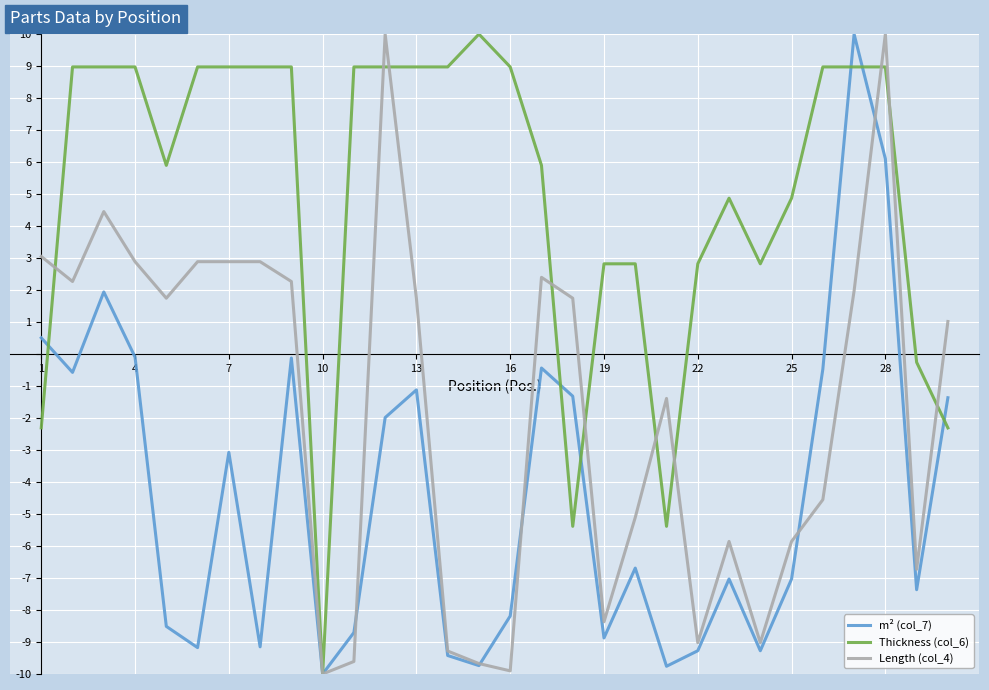

What is the maximum value for m² (col_7)?

10.0